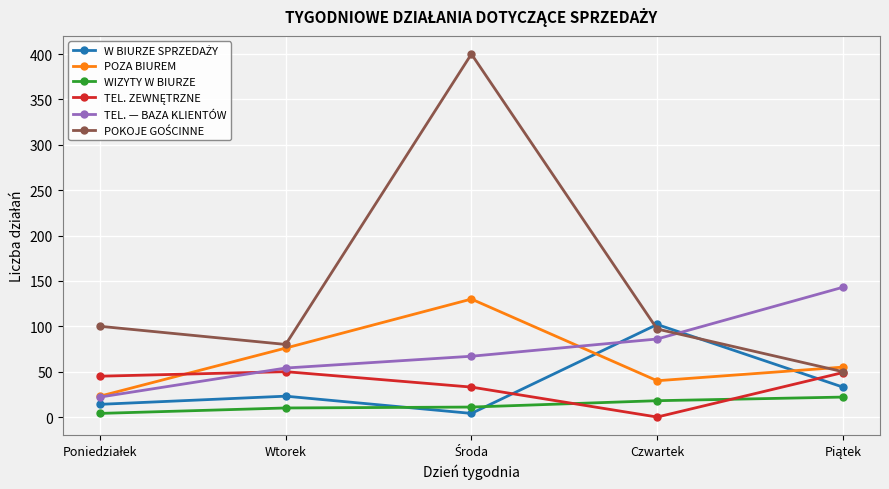

True or false: WIZYTY W BIURZE has a value of 18 at Czwartek.

True